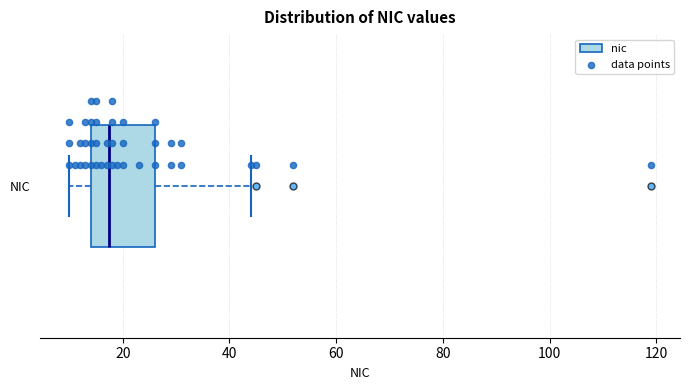

Transcribe this box plot: give where the median line is, the range the box spans, and where the two whiskers end, as read against the x-axis. The values are not printed on the chart, so give them approximately, as read against the axis.

median 18, box 14 to 26, whiskers 10 to 44